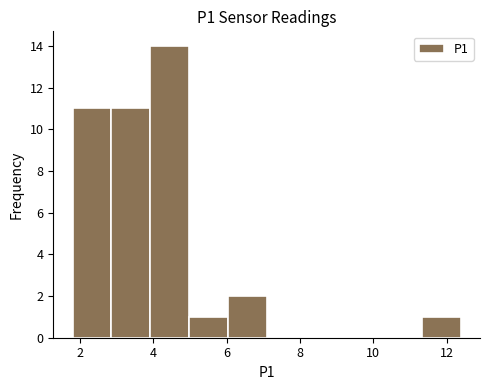

How tall is the bar that spans 2.8 to 4.0 on the x-axis? Neither the bar edges nor the heights are printed on the chart, so give them approximately, as read against the axes.

11